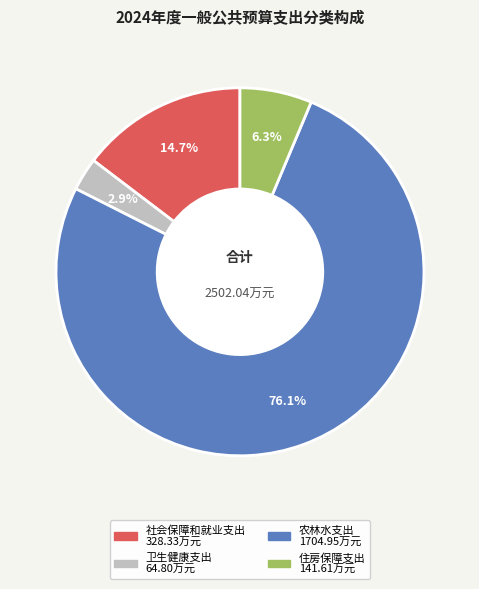

Does 农林水支出 represent more than half of the total?

Yes